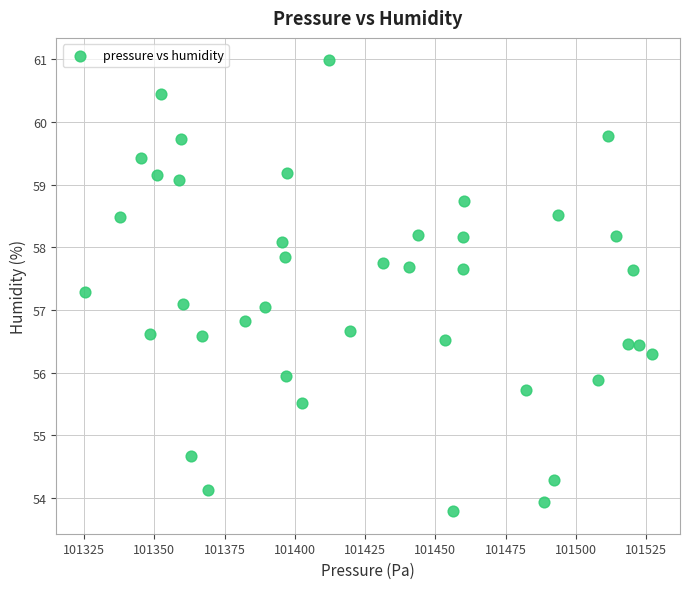

What is the range of Y values (max minus min)?

7.2